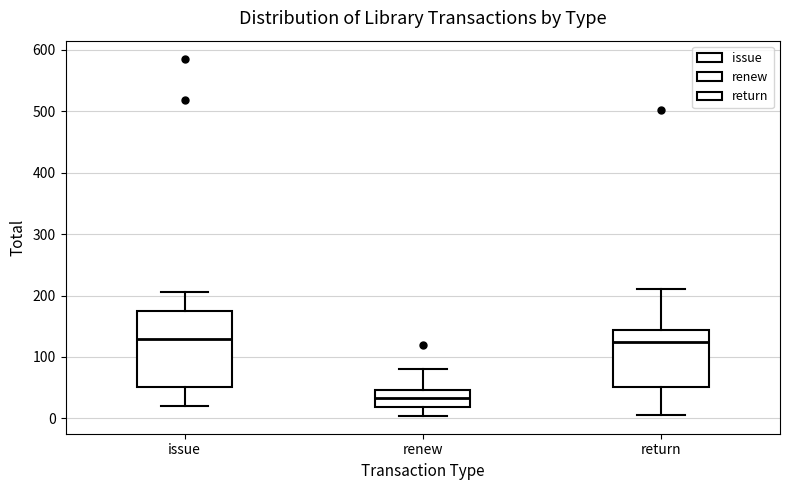

Where is the upper edge of the box for renew on the y-axis? The values are not printed on the chart, so give them approximately, as read against the axis.

50